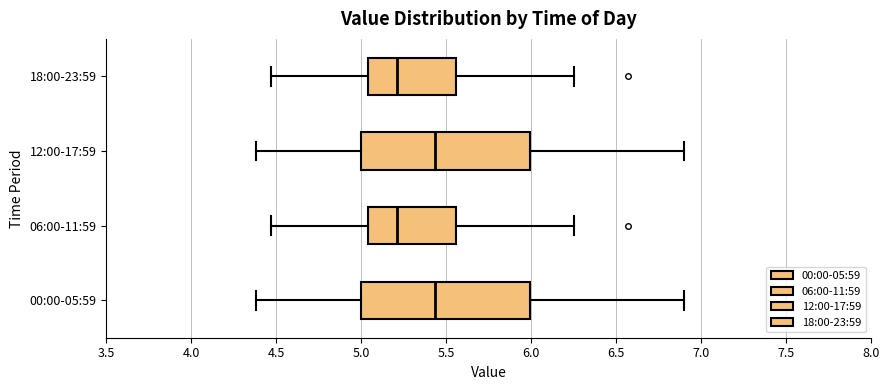

Reading bottom to top, read every box against the x-axis: the position of its median line, the range the box covers, and the ends of its whiskers. The values are not printed on the chart, so give them approximately, as read against the axis.

00:00-05:59: median 5.45, box 5.00 to 6.00, whiskers 4.40 to 6.90
06:00-11:59: median 5.20, box 5.05 to 5.55, whiskers 4.45 to 6.25
12:00-17:59: median 5.45, box 5.00 to 6.00, whiskers 4.40 to 6.90
18:00-23:59: median 5.20, box 5.05 to 5.55, whiskers 4.45 to 6.25